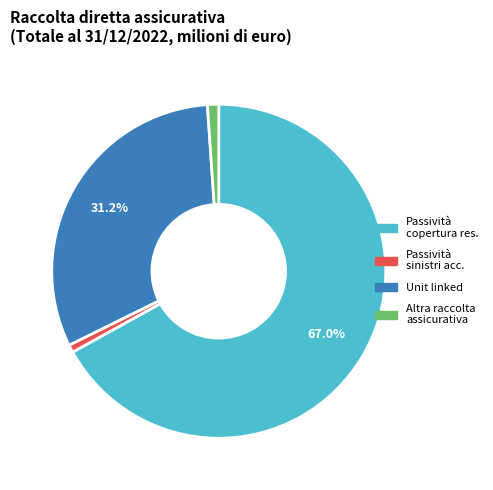

Is there any slice that represents more than half of the pie?

Yes